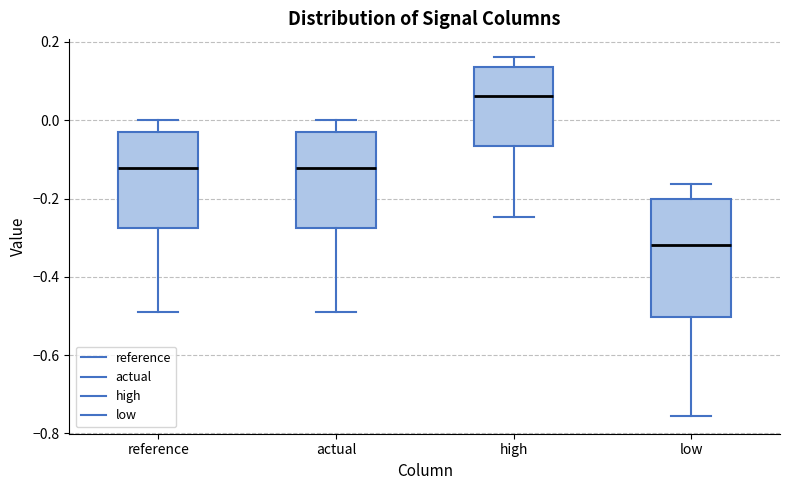

Reading left to right, transcribe this box plot: for each box, give where its median line is, the range the box spans, and where its two whiskers end, as read against the y-axis. The values are not printed on the chart, so give them approximately, as read against the axis.

reference: median -0.12, box -0.28 to -0.04, whiskers -0.48 to 0.00
actual: median -0.12, box -0.28 to -0.04, whiskers -0.48 to 0.00
high: median 0.06, box -0.06 to 0.14, whiskers -0.24 to 0.16
low: median -0.32, box -0.50 to -0.20, whiskers -0.76 to -0.16